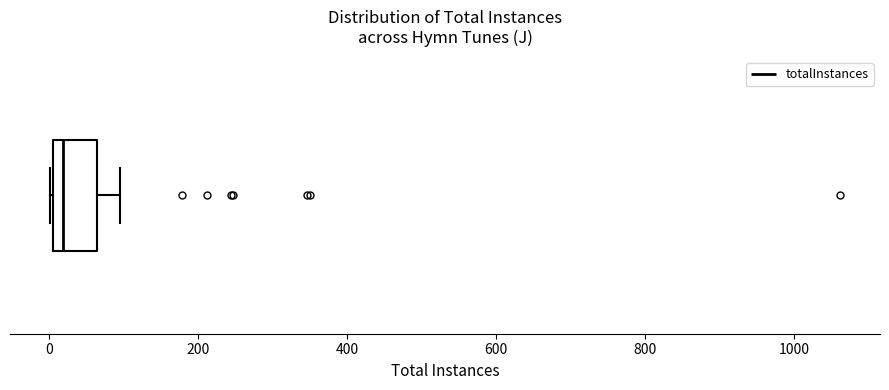

Where is the right edge of the box on the x-axis? The values are not printed on the chart, so give them approximately, as read against the axis.

60